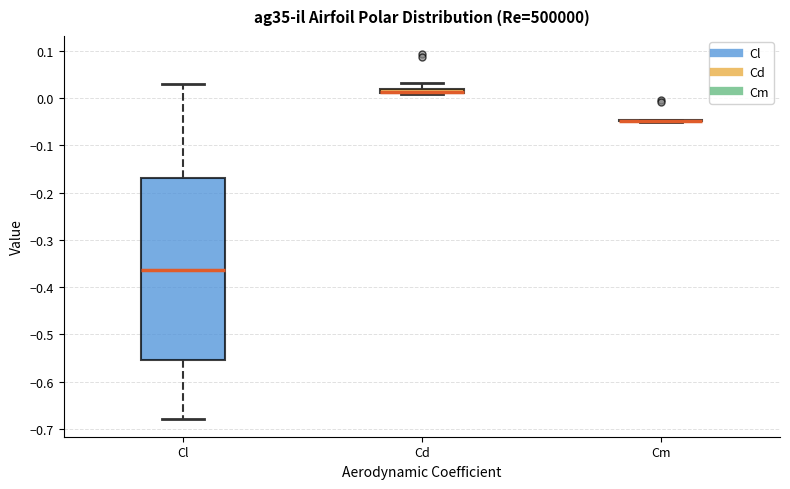

Comparing the boxes themselves (not the whiskers), which one is the tallest?

Cl